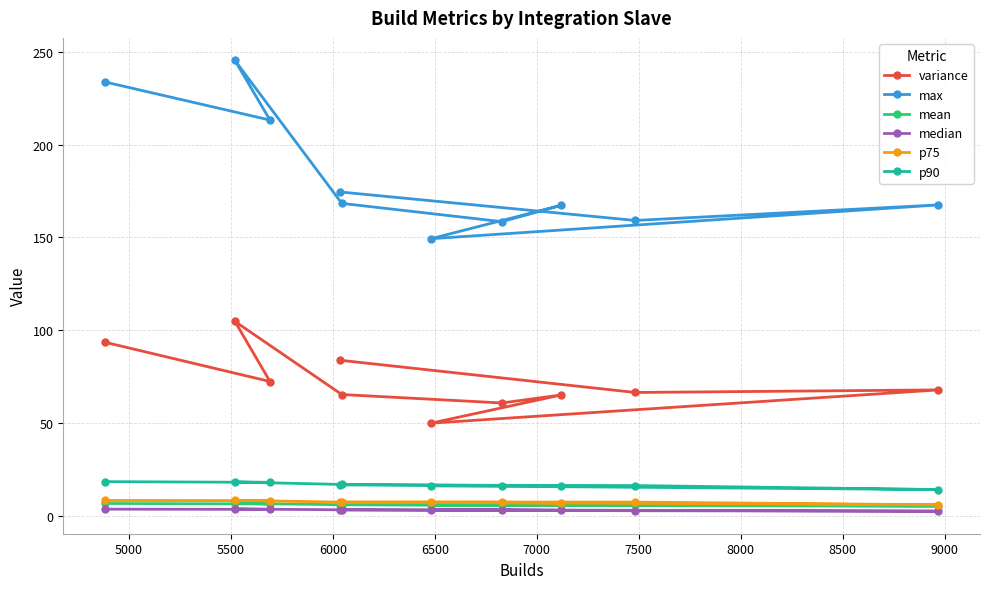

What is the value of the median point at the 6th from the left?

3.3